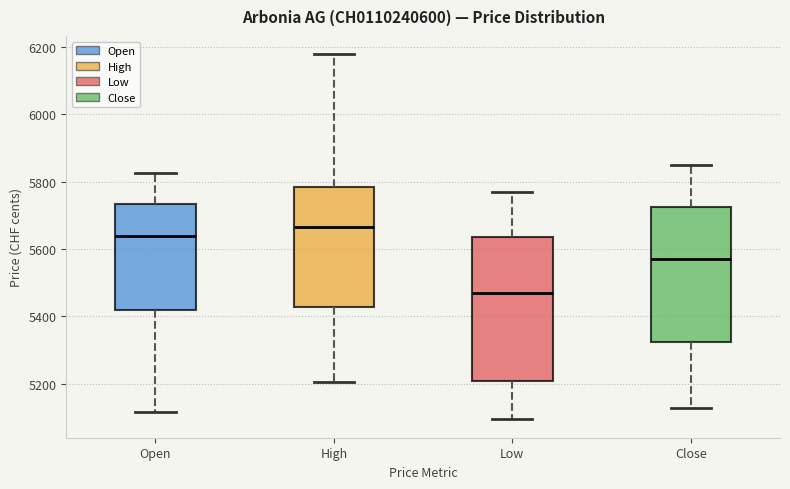

Where is the upper edge of the box for Low on the y-axis? The values are not printed on the chart, so give them approximately, as read against the axis.

5640